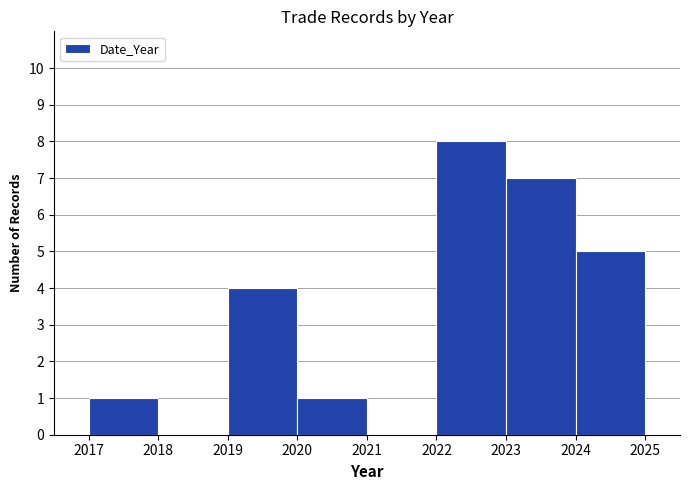

Reading left to right, transcribe this chart: for each bar, give the range it covers on the x-axis and its height. The values are not printed on the chart, so give them approximately, as read against the axis.

2017 to 2018: 1
2018 to 2019: 0
2019 to 2020: 4
2020 to 2021: 1
2021 to 2022: 0
2022 to 2023: 8
2023 to 2024: 7
2024 to 2025: 5